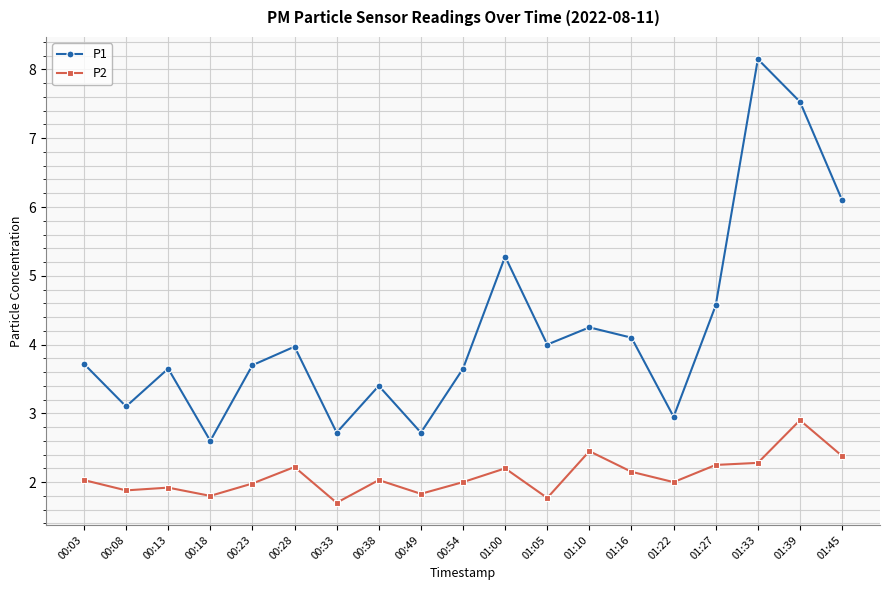

Which label corresponds to the largest value in the chart?

01:33